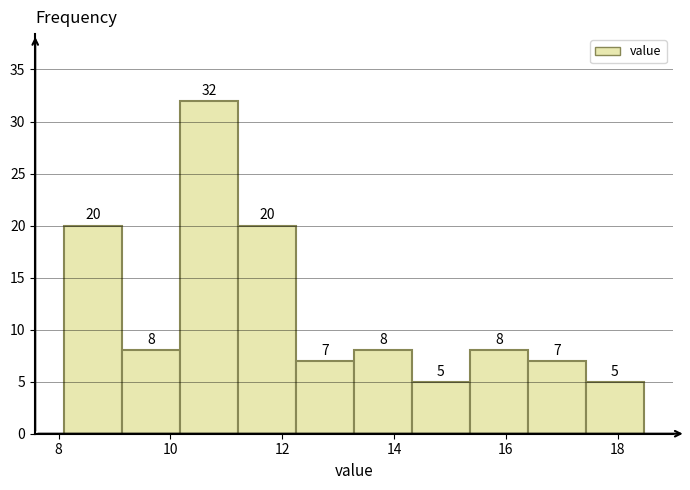

Reading left to right, list every bar in this chart as the range it spans on the x-axis followed by its height. The bar edges are not printed on the chart, so give them approximately, as read against the axis.

8.2 to 9.2: 20
9.2 to 10.2: 8
10.2 to 11.2: 32
11.2 to 12.2: 20
12.2 to 13.2: 7
13.2 to 14.4: 8
14.4 to 15.4: 5
15.4 to 16.4: 8
16.4 to 17.4: 7
17.4 to 18.4: 5